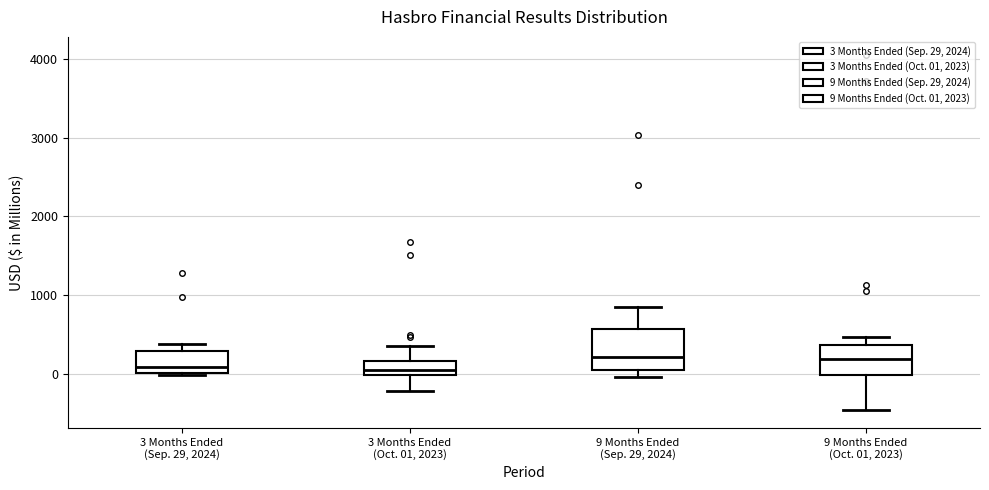

Which box is the tallest, from its lower edge to its upper edge?

9 Months Ended (Sep. 29, 2024)